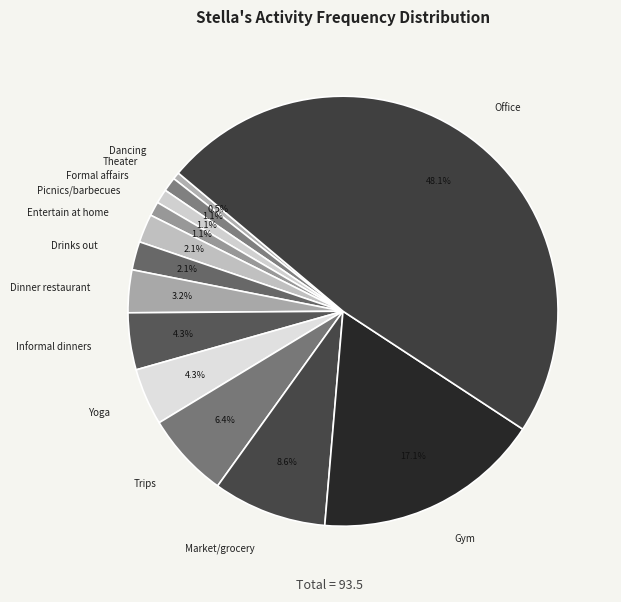

Does Drinks out represent more than half of the total?

No